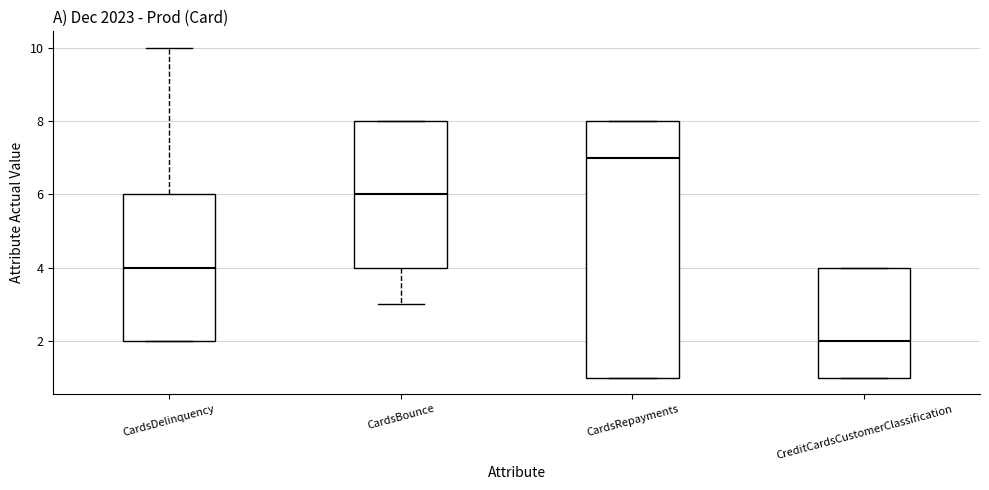

Reading left to right, read every box against the y-axis: the position of its median line, the range the box covers, and the ends of its whiskers. The values are not printed on the chart, so give them approximately, as read against the axis.

CardsDelinquency: median 4, box 2 to 6, whiskers 2 to 10
CardsBounce: median 6, box 4 to 8, whiskers 3 to 8
CardsRepayments: median 7, box 1 to 8, whiskers 1 to 8
CreditCardsCustomerClassification: median 2, box 1 to 4, whiskers 1 to 4